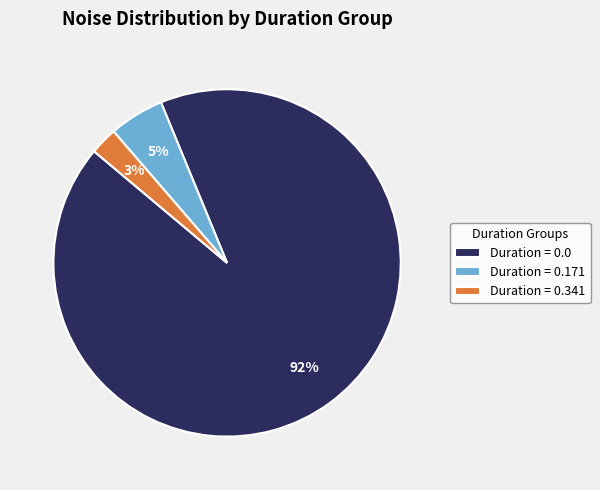

Combined, do Duration = 0.0 and Duration = 0.341 account for over 50%?

Yes